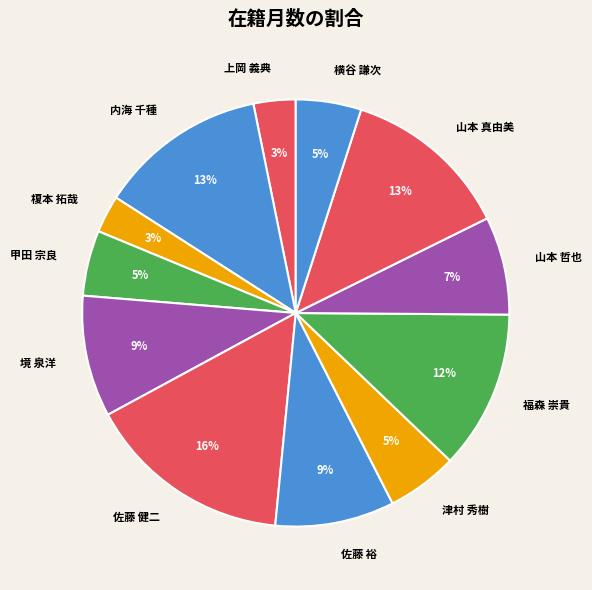

Which slice is the largest?

佐藤 健二